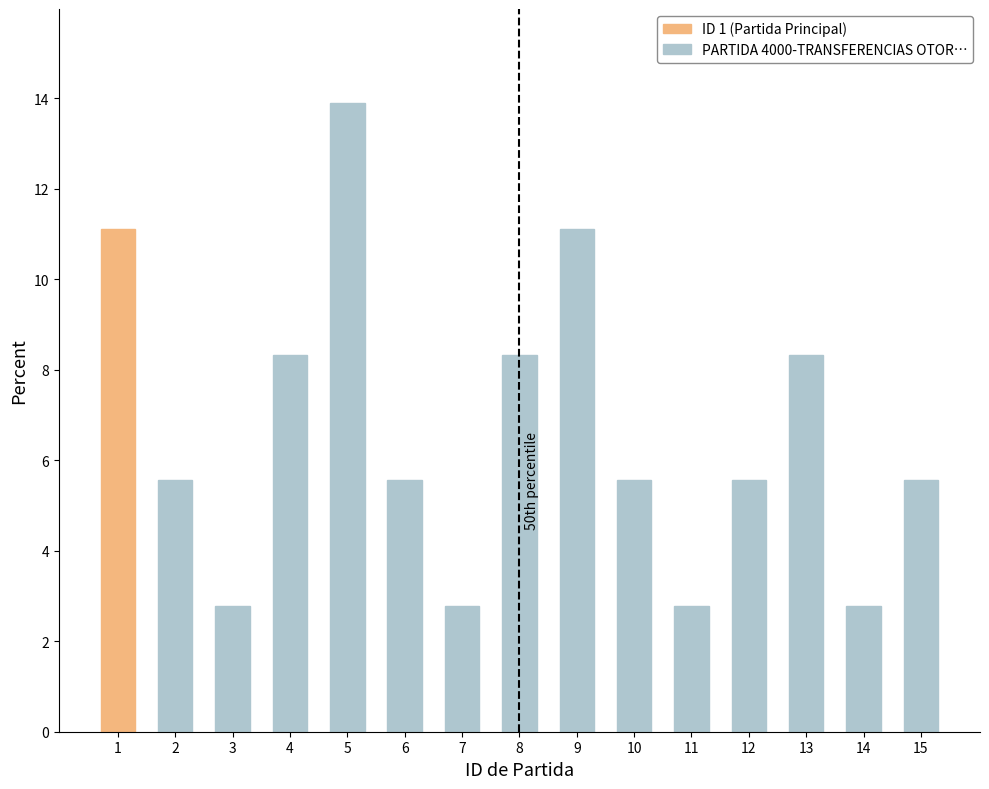

True or false: PARTIDA 4000-TRANSFERENCIAS OTOR… has a value of 3.0 at 5.

False